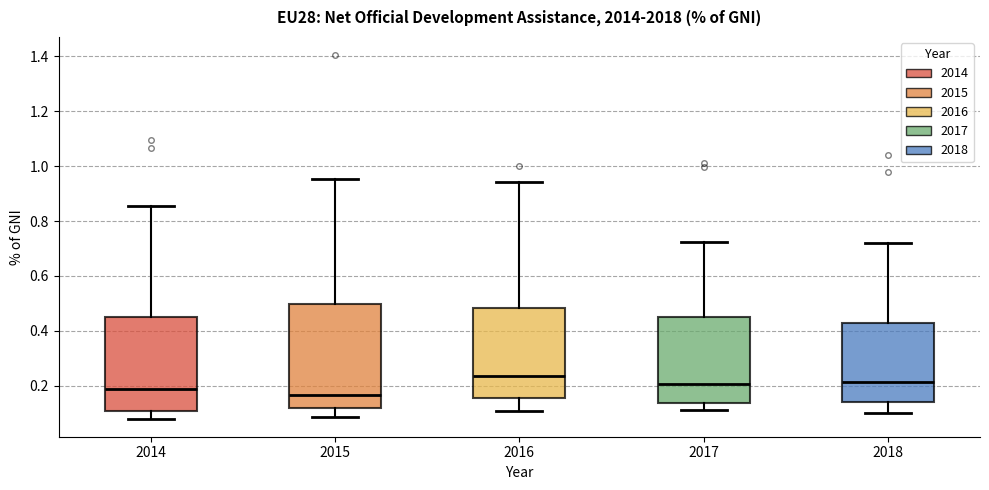

Which box has the highest median line?

2016